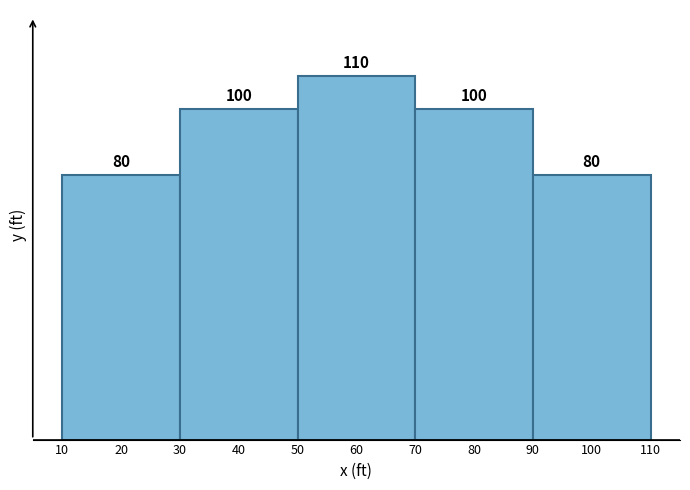

Reading left to right, transcribe this chart: for each bar, give the range it covers on the x-axis and its height.

10 to 30: 80
30 to 50: 100
50 to 70: 110
70 to 90: 100
90 to 110: 80